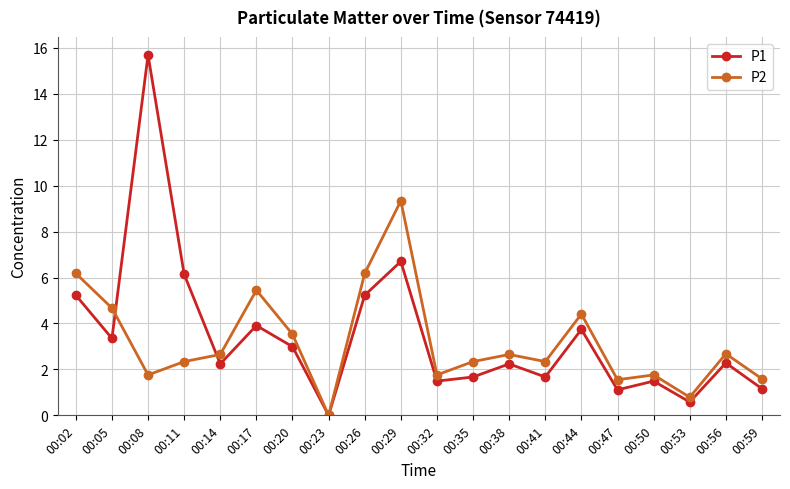

Where do P2 and P1 first cross each other?

00:05 and 00:08